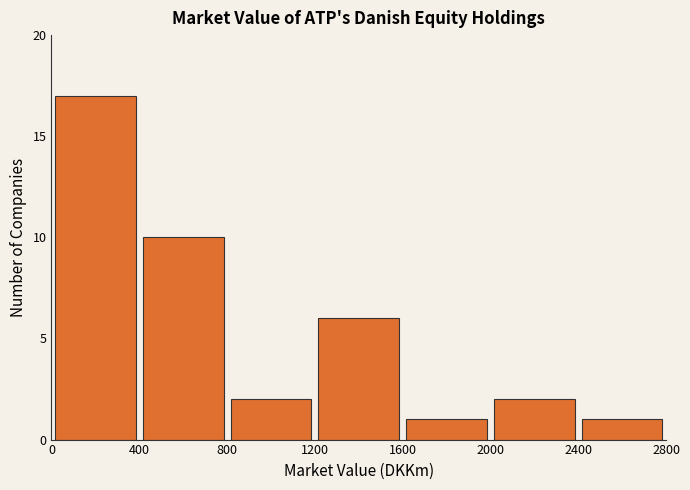

Reading left to right, list every bar in this chart as the range it spans on the x-axis followed by its height. The values are not printed on the chart, so give them approximately, as read against the axis.

0 to 400: 17
400 to 800: 10
800 to 1200: 2
1200 to 1600: 6
1600 to 2000: 1
2000 to 2400: 2
2400 to 2800: 1